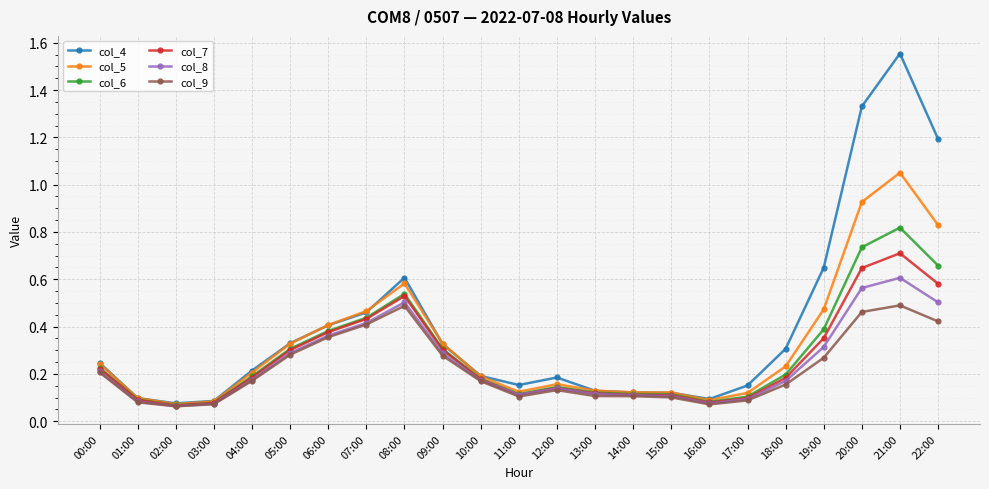

Which category has the highest value across all series?

21:00